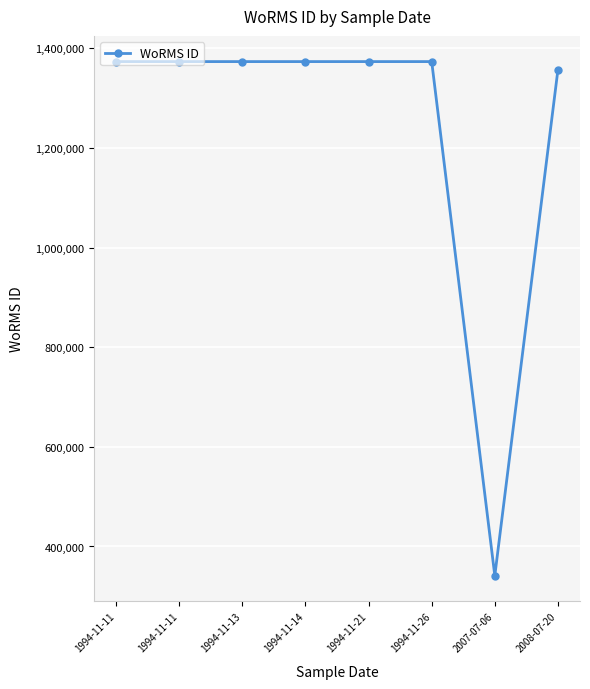

What is the label of the 5th point from the left?

1994-11-21